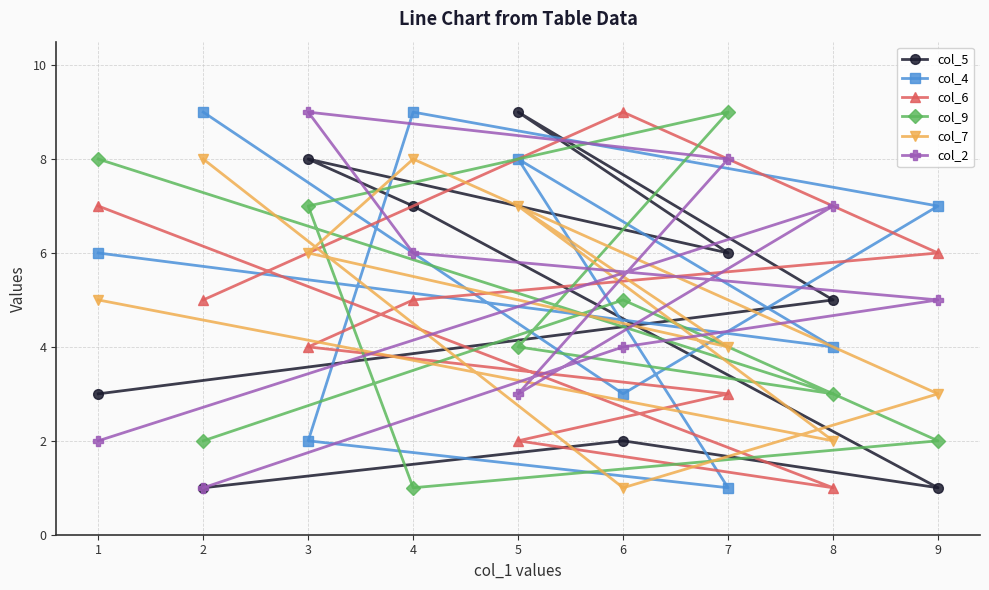

Where is col_9 nearest to the value 5?

6